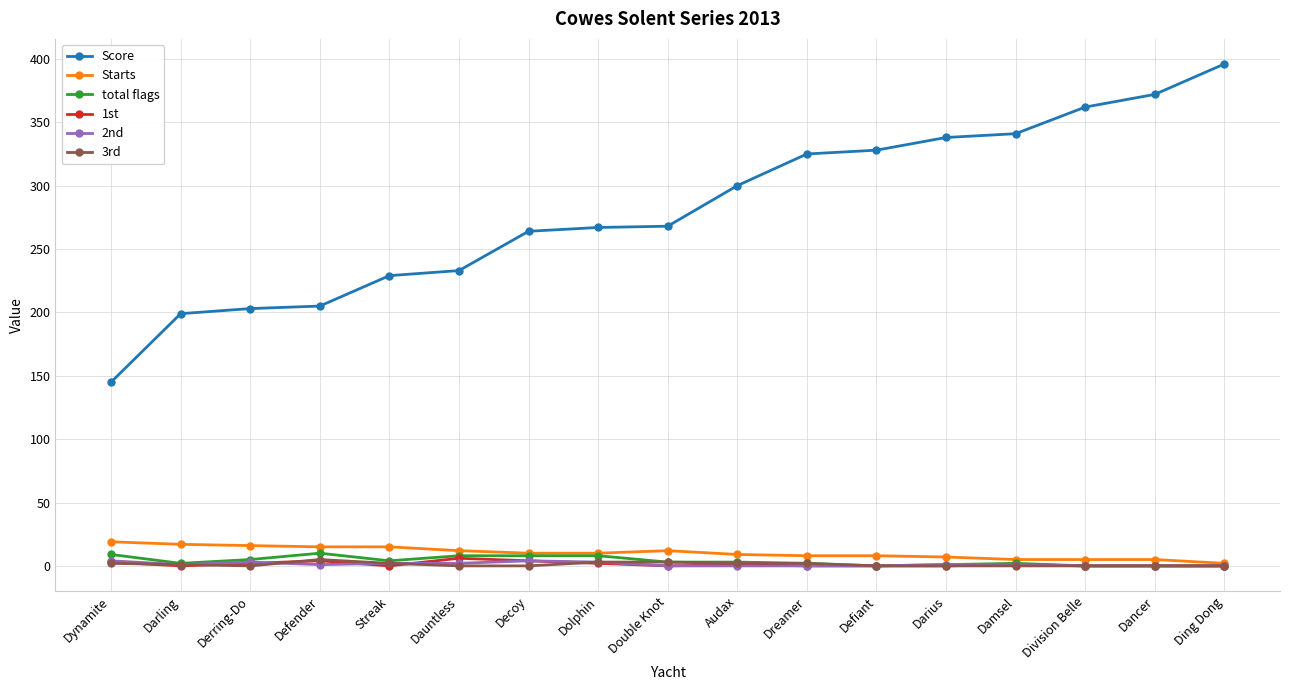

Which series has the widest spread of values?

Score